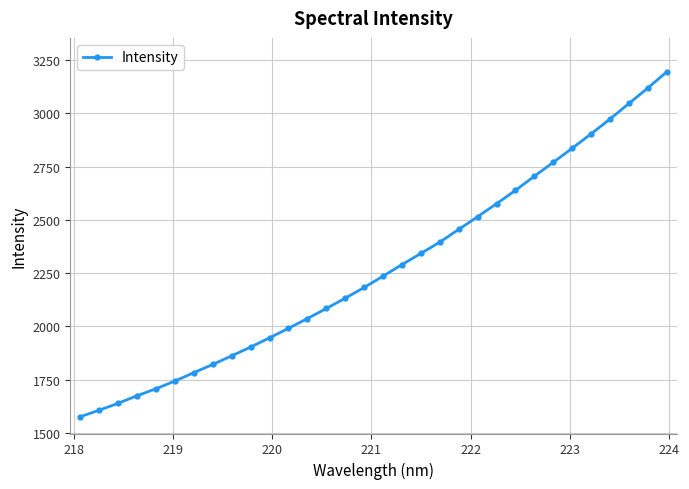

True or false: the data has more than 2 interior local peaks.

False